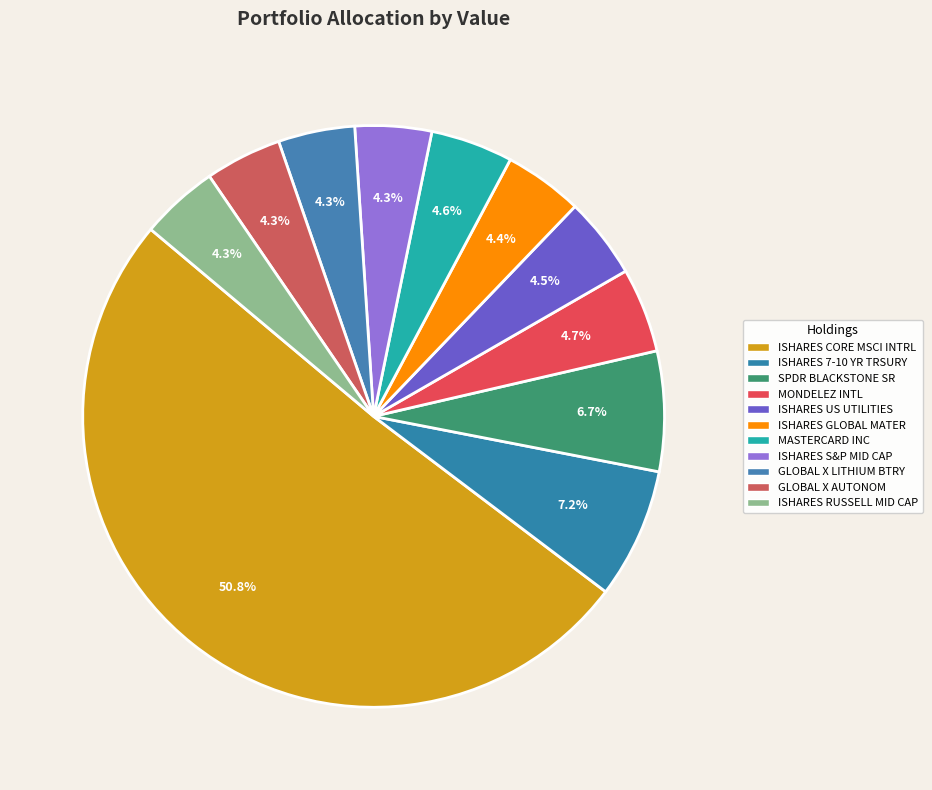

How many segments does this pie chart have?

11